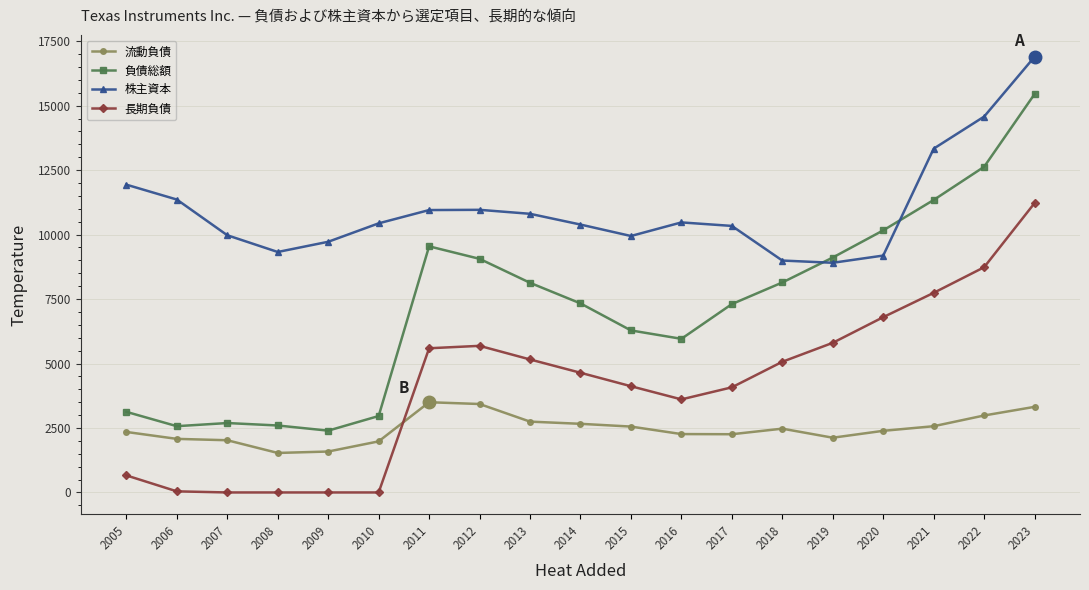

Which series has the largest range (max minus min)?

負債総額